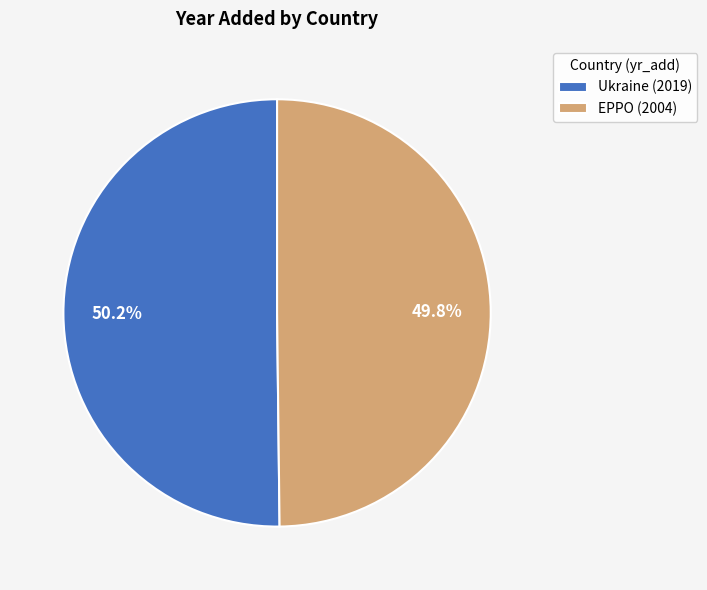

What is the ratio of the value at Ukraine (2019) to the value at EPPO (2004)?

1.0